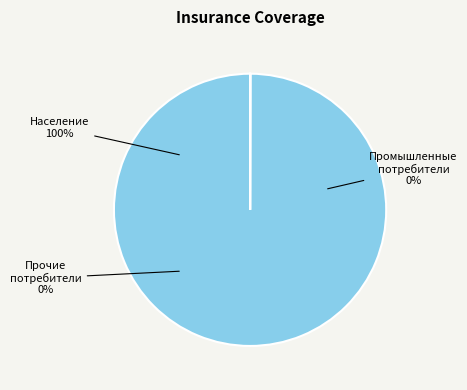

What is the largest slice in the pie chart?

Население